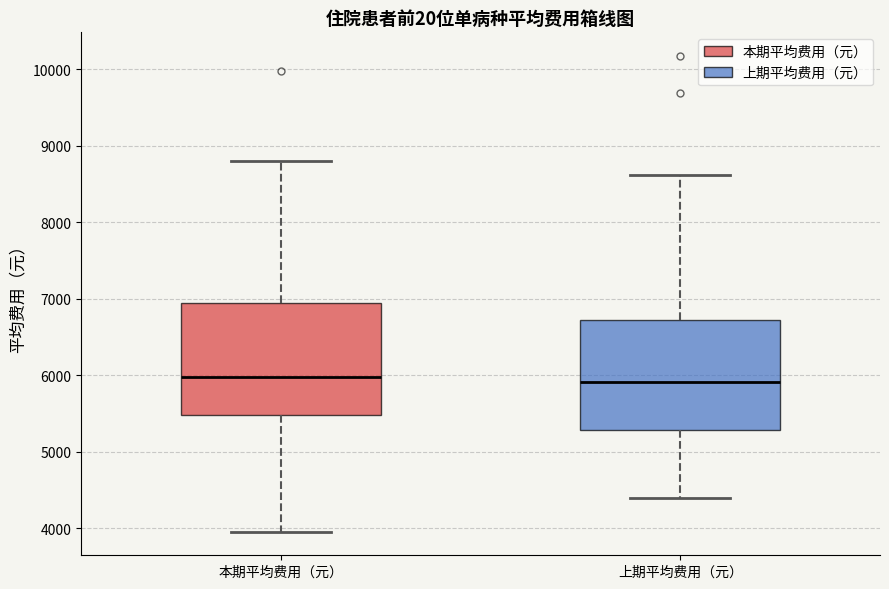

Where is the upper edge of the box for 上期平均费用（元） on the y-axis? The values are not printed on the chart, so give them approximately, as read against the axis.

6700